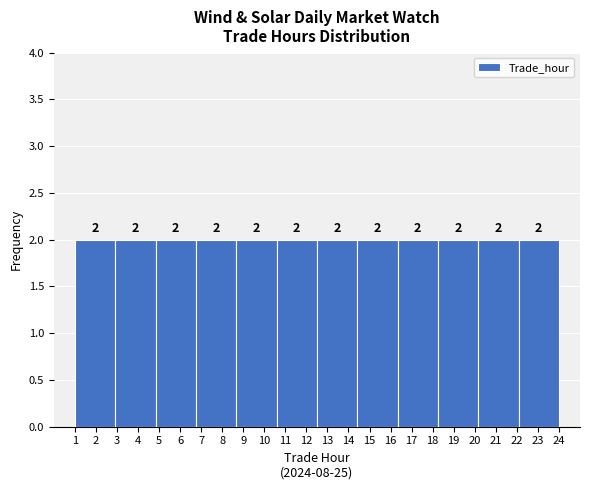

Reading left to right, transcribe this chart: for each bar, give the range it covers on the x-axis and its height. The bar edges are not printed on the chart, so give them approximately, as read against the axis.

1.0 to 2.9: 2
2.9 to 4.8: 2
4.8 to 6.8: 2
6.8 to 8.7: 2
8.7 to 10.6: 2
10.6 to 12.5: 2
12.5 to 14.4: 2
14.4 to 16.3: 2
16.3 to 18.3: 2
18.3 to 20.2: 2
20.2 to 22.1: 2
22.1 to 24.0: 2